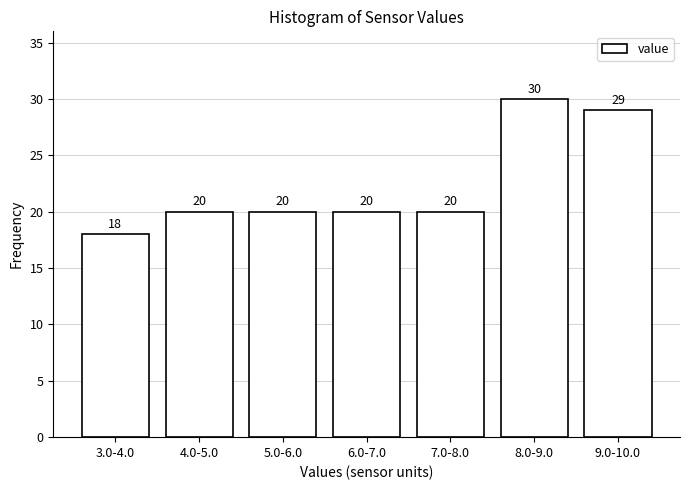

Reading left to right, transcribe all the data shown in this chart.

3.0-4.0=18	4.0-5.0=20	5.0-6.0=20	6.0-7.0=20	7.0-8.0=20	8.0-9.0=30	9.0-10.0=29